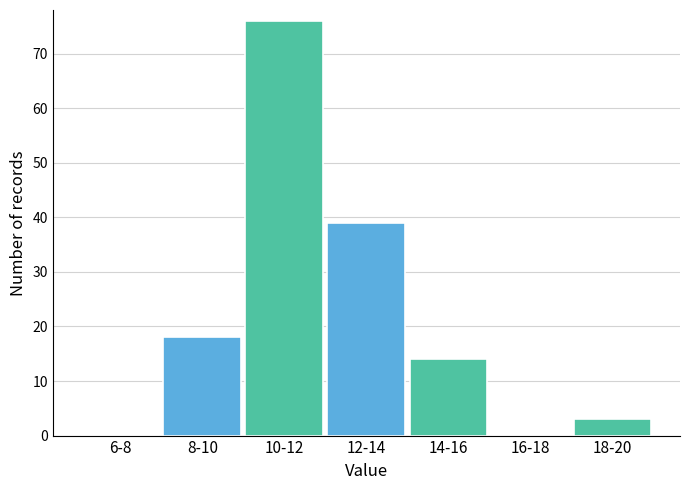

Reading right to left, extract all data points from this chart.

18-20=3	16-18=0	14-16=14	12-14=39	10-12=76	8-10=18	6-8=0